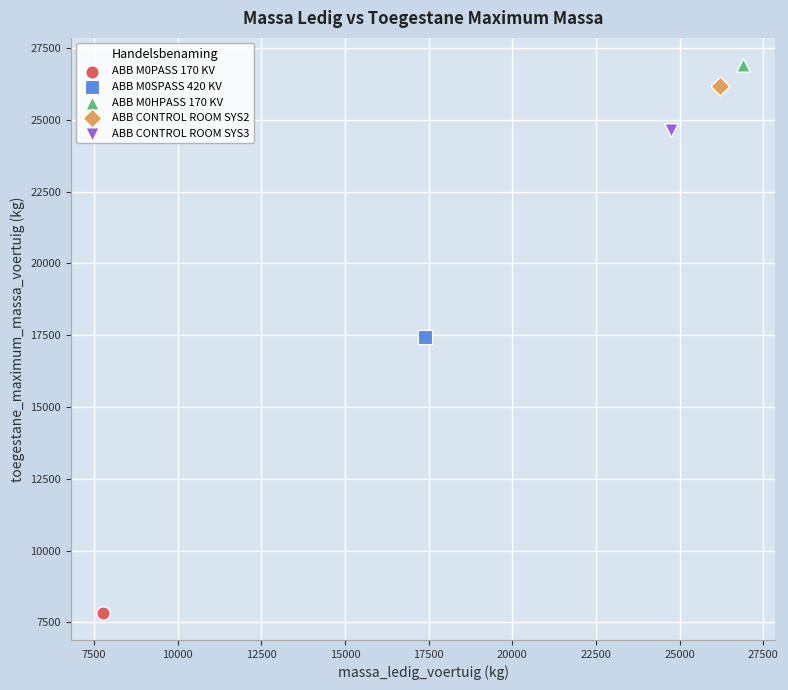

Which series reaches the minimum Y coordinate?

ABB M0PASS 170 KV